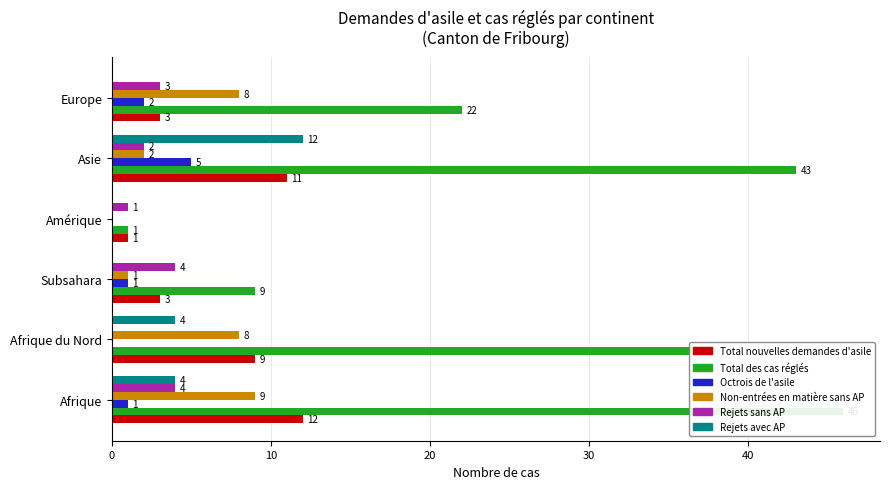

What is the value of the Non-entrées en matière sans AP bar at the 5th from the left?

2